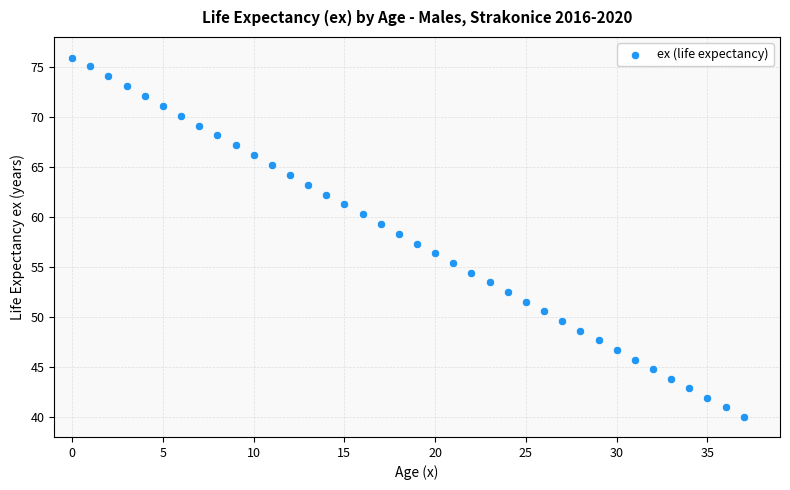

What is the range of Y values (max minus min)?

35.8